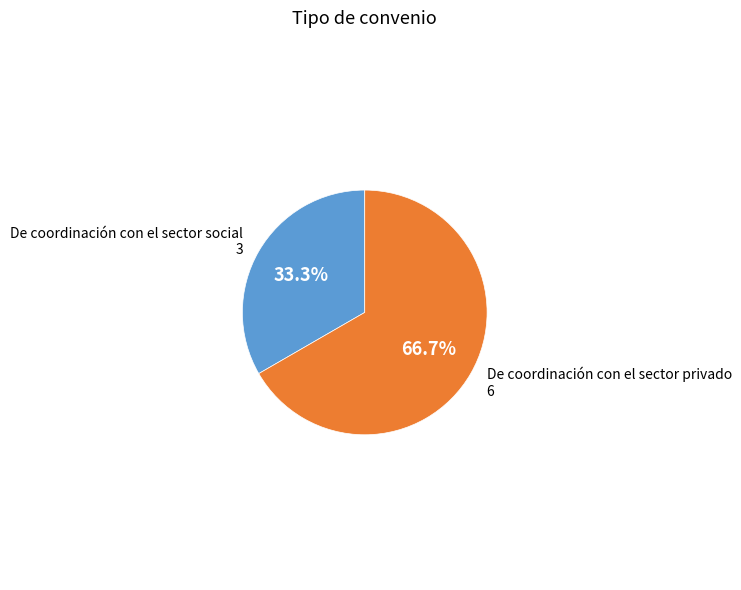

To the nearest percent, what portion does De coordinación con el sector social represent?

33%